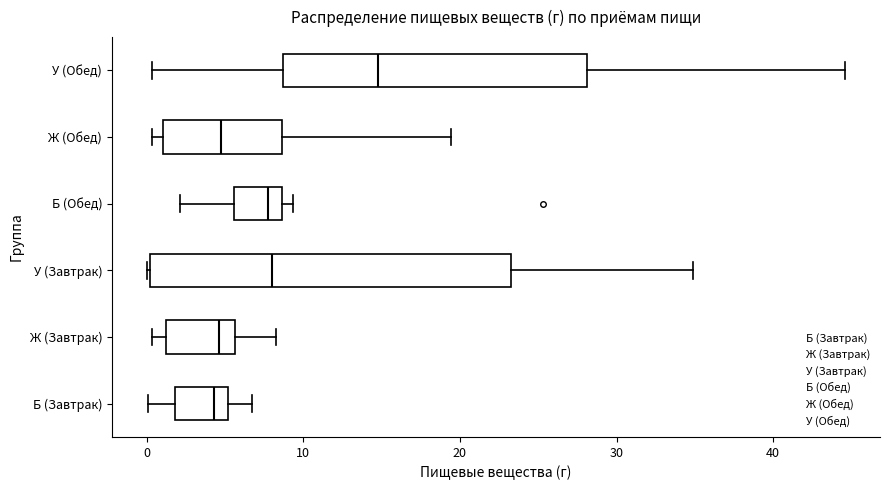

Where is the right edge of the box for Б (Обед) on the x-axis? The values are not printed on the chart, so give them approximately, as read against the axis.

9